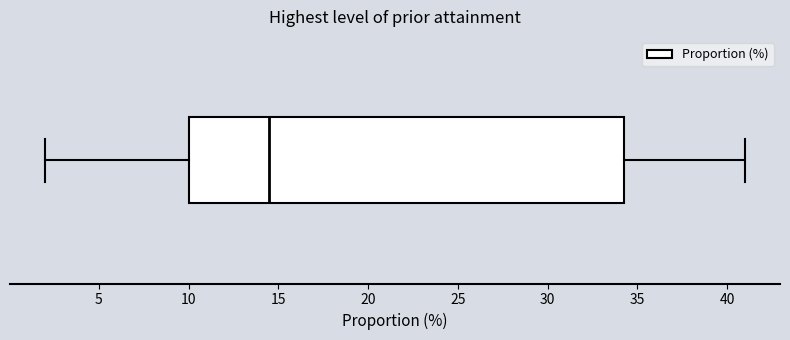

Where does the median line of the box sit on the x-axis? The values are not printed on the chart, so give them approximately, as read against the axis.

14.5